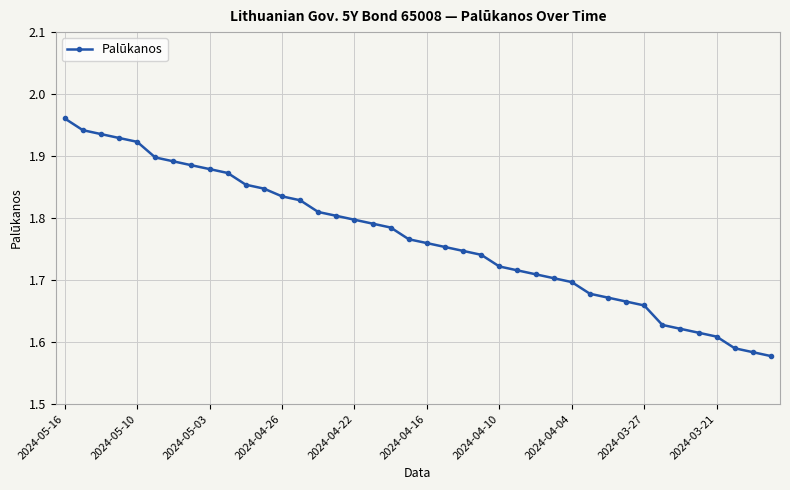

What is the difference between the maximum and minimum values?

0.4